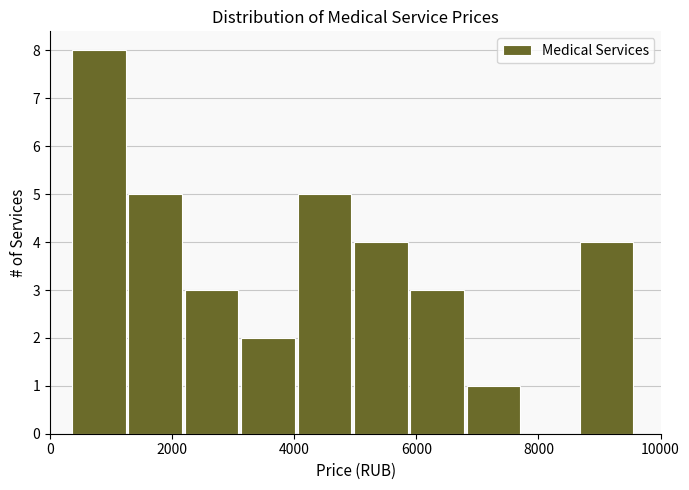

Which range on the x-axis has the tallest bar?

400 to 1200